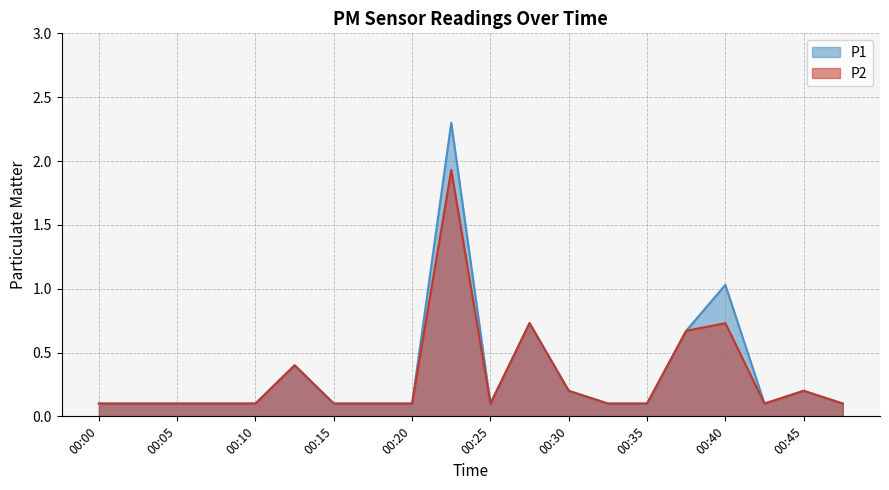

Which series has the largest total across all categories?

P1